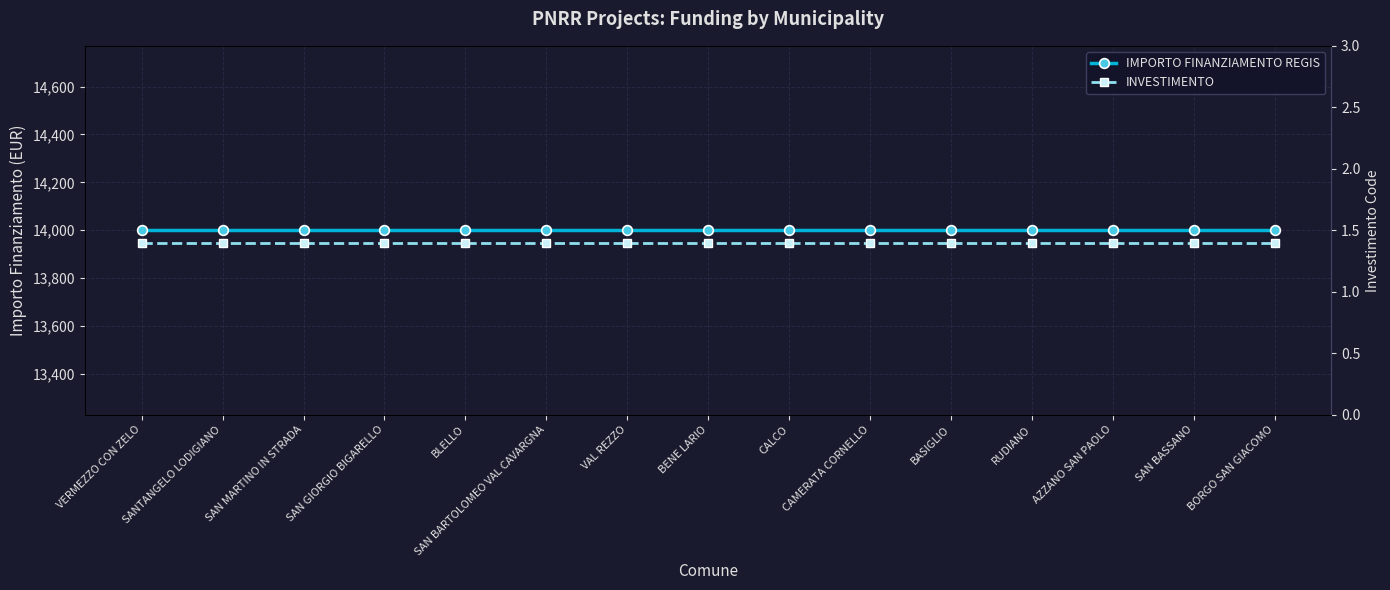

What is the difference between the highest and lowest values at SAN GIORGIO BIGARELLO?

13998.6